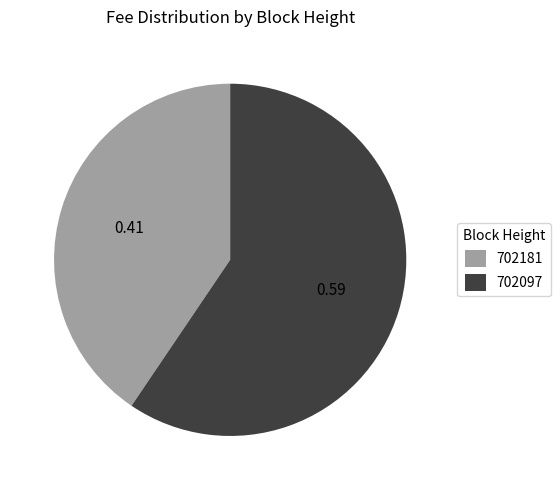

Between 702181 and 702097, which is larger?

702097